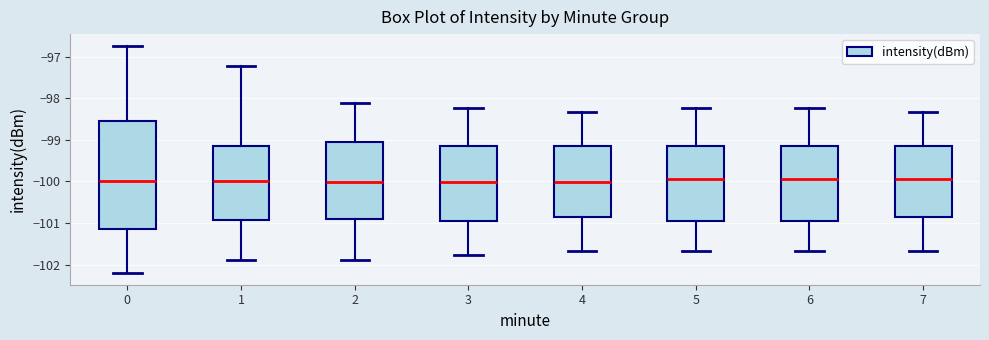

Which box is the tallest, from its lower edge to its upper edge?

0